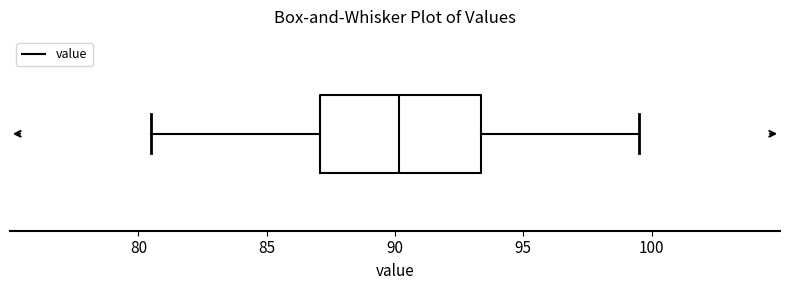

Where does the median line of the box sit on the x-axis? The values are not printed on the chart, so give them approximately, as read against the axis.

90.0